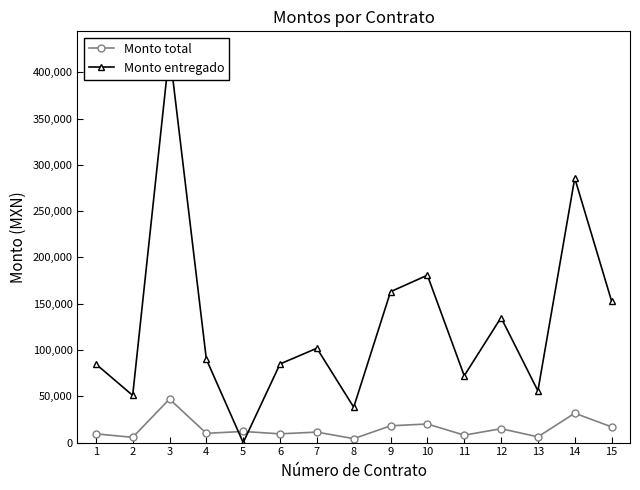

Reading left to right, extract all data points from this chart.

Monto total: 9434.0	5660.4	47000.0	10000.0	12000.0	9434.0	11320.8	4245.3	18103.5	20085.0	8018.9	15000.0	6203.6	31740.3	16981.1
Monto entregado: 84905.6	50943.4	423000.0	90000.0	0.0	84905.6	101886.8	38207.5	162931.0	180765.0	72169.8	135000.0	55831.9	285662.8	152830.2